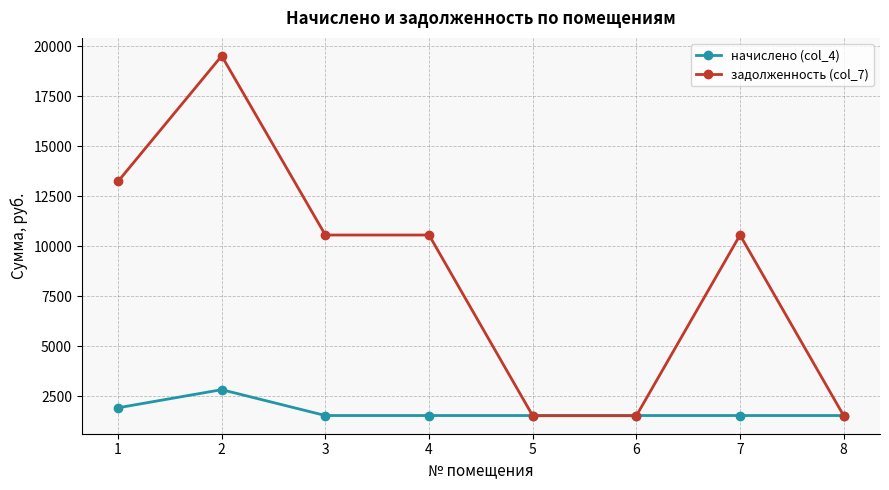

Which series has the largest total across all categories?

задолженность (col_7)